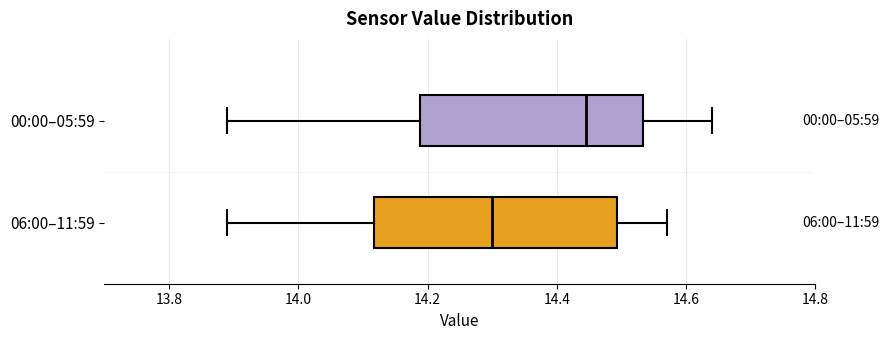

Which box's median line is the furthest to the right?

00:00–05:59